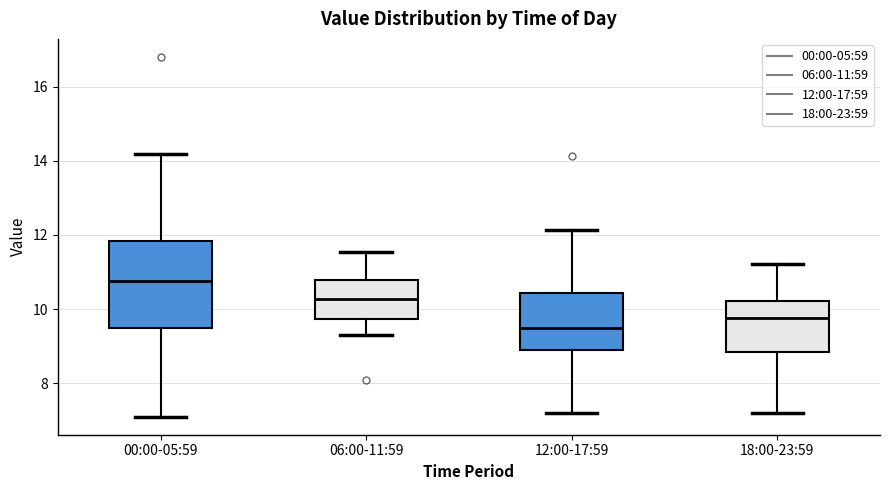

Reading left to right, read every box against the y-axis: the position of its median line, the range the box covers, and the ends of its whiskers. The values are not printed on the chart, so give them approximately, as read against the axis.

00:00-05:59: median 10.8, box 9.4 to 11.8, whiskers 7.2 to 14.2
06:00-11:59: median 10.2, box 9.8 to 10.8, whiskers 9.4 to 11.6
12:00-17:59: median 9.4, box 8.8 to 10.4, whiskers 7.2 to 12.2
18:00-23:59: median 9.8, box 8.8 to 10.2, whiskers 7.2 to 11.2